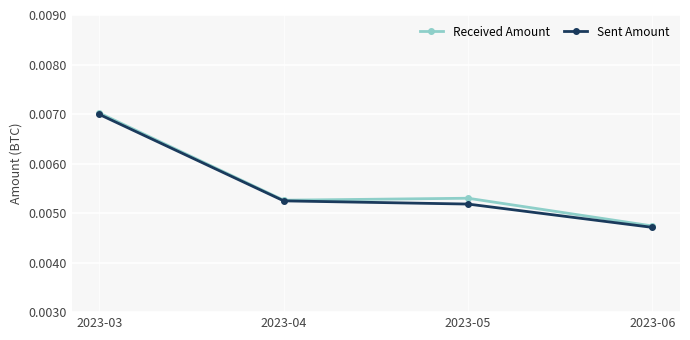

Does the chart have visible grid lines?

Yes